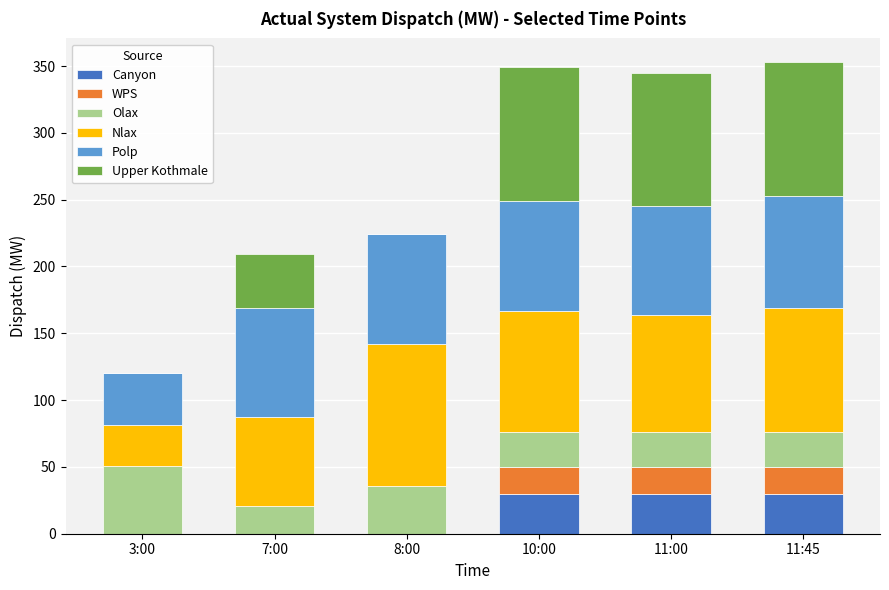

What is the highest value of the Canyon series?

30